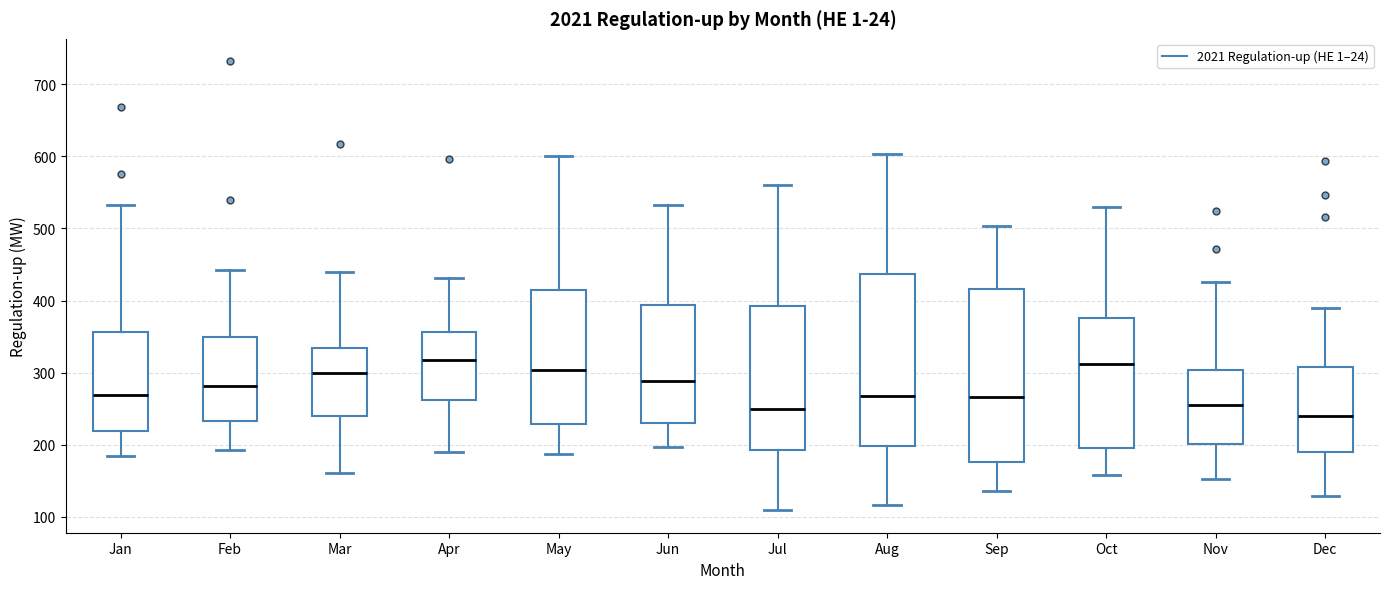

Reading left to right, read every box against the y-axis: the position of its median line, the range the box covers, and the ends of its whiskers. The values are not printed on the chart, so give them approximately, as read against the axis.

Jan: median 270, box 220 to 360, whiskers 180 to 530
Feb: median 280, box 230 to 350, whiskers 190 to 440
Mar: median 300, box 240 to 330, whiskers 160 to 440
Apr: median 320, box 260 to 360, whiskers 190 to 430
May: median 300, box 230 to 420, whiskers 190 to 600
Jun: median 290, box 230 to 390, whiskers 200 to 530
Jul: median 250, box 190 to 390, whiskers 110 to 560
Aug: median 270, box 200 to 440, whiskers 120 to 600
Sep: median 270, box 180 to 420, whiskers 140 to 500
Oct: median 310, box 200 to 380, whiskers 160 to 530
Nov: median 260, box 200 to 300, whiskers 150 to 430
Dec: median 240, box 190 to 310, whiskers 130 to 390